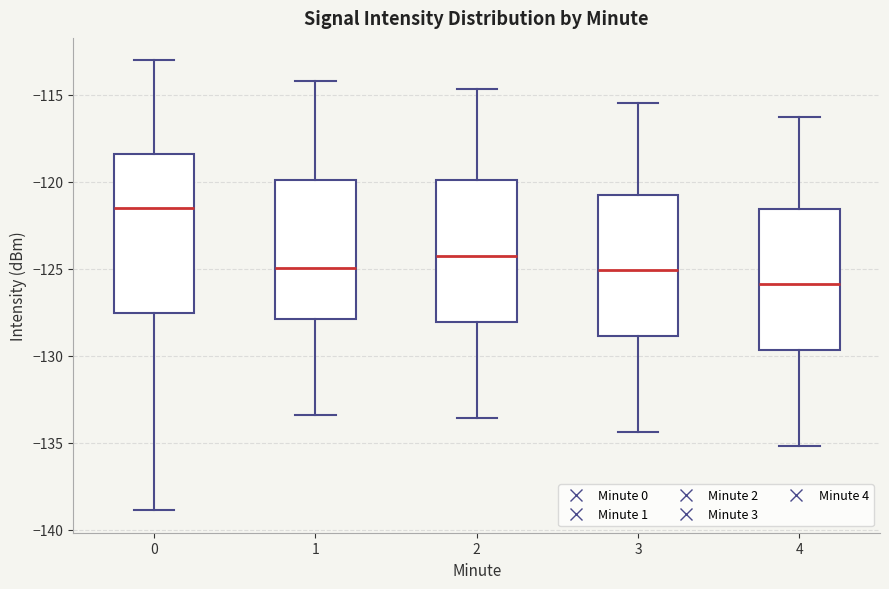

Comparing the boxes themselves (not the whiskers), which one is the tallest?

0